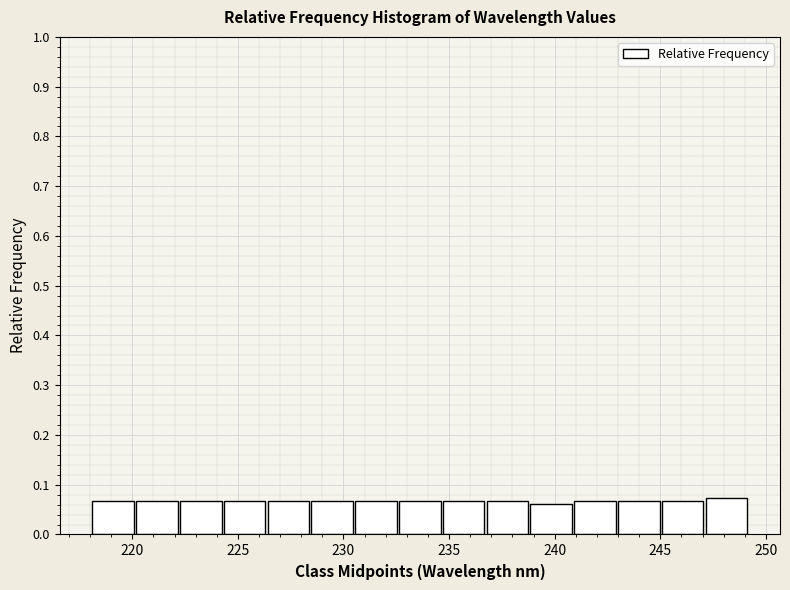

Reading left to right, list every bar in this chart as the range it spans on the x-axis followed by its height. Neither the bar edges nor the heights are printed on the chart, so give them approximately, as read against the axes.

218.0 to 220.0: 0.07
220.0 to 222.0: 0.07
222.0 to 224.5: 0.07
224.5 to 226.5: 0.07
226.5 to 228.5: 0.07
228.5 to 230.5: 0.07
230.5 to 232.5: 0.07
232.5 to 234.5: 0.07
234.5 to 236.5: 0.07
236.5 to 239.0: 0.07
239.0 to 241.0: 0.06
241.0 to 243.0: 0.07
243.0 to 245.0: 0.07
245.0 to 247.0: 0.07
247.0 to 249.0: 0.07